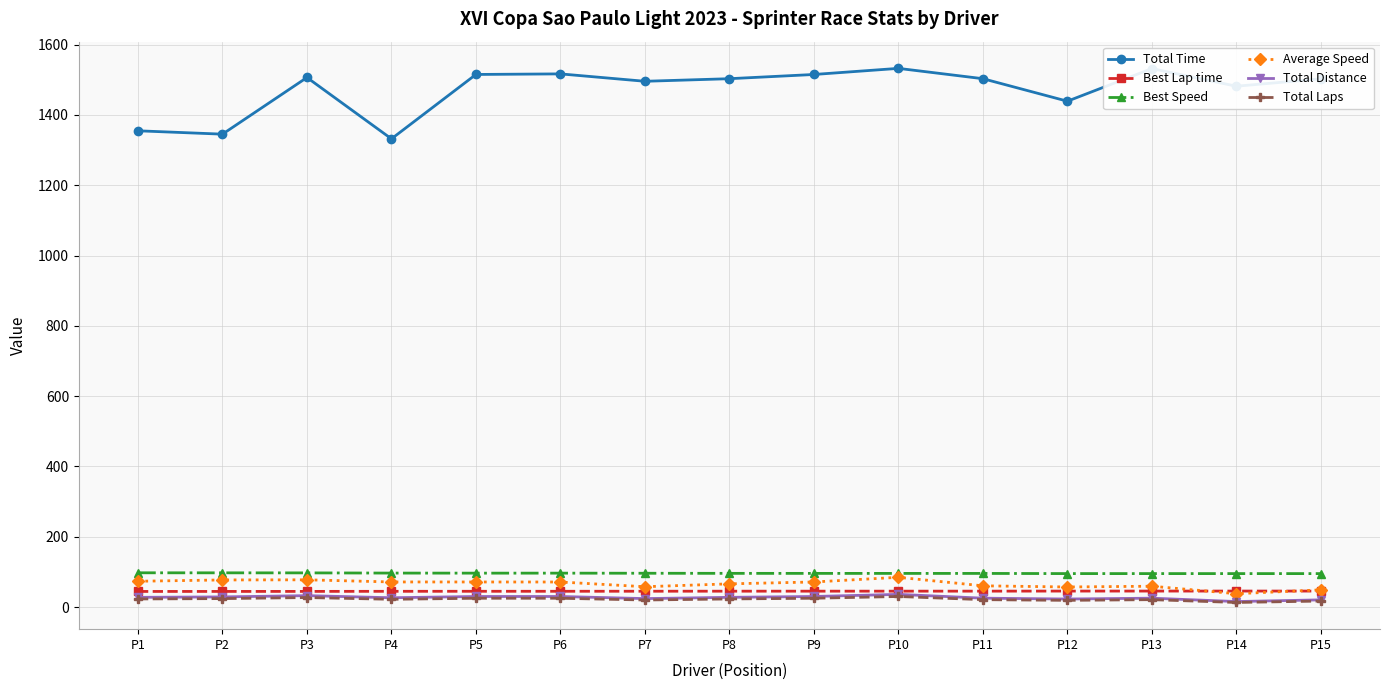

What is the sum of the Best Lap time values at P9 and P13?

90.5